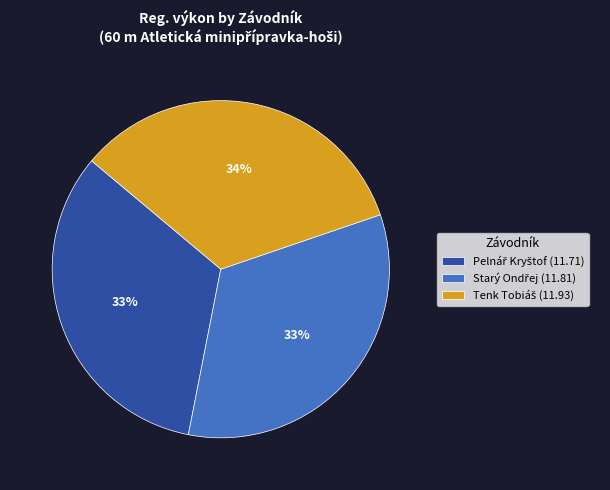

Count the number of slices in the pie.

3